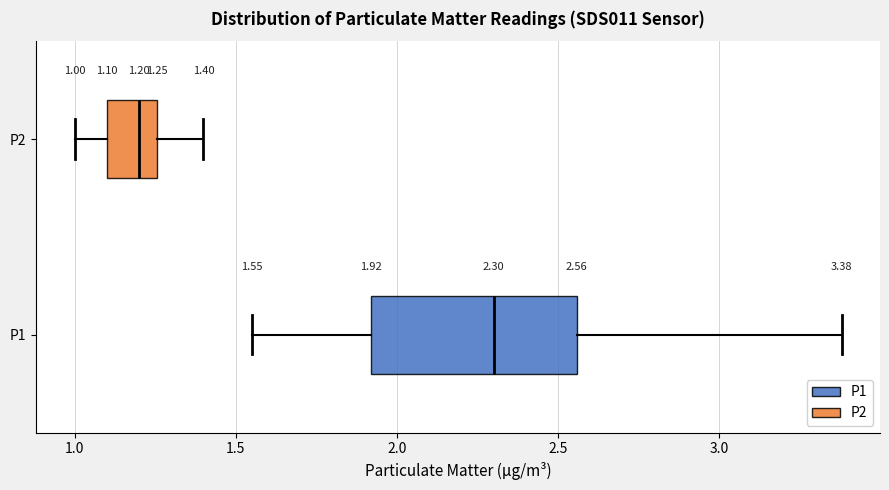

Which box's median line is the furthest to the left?

P2